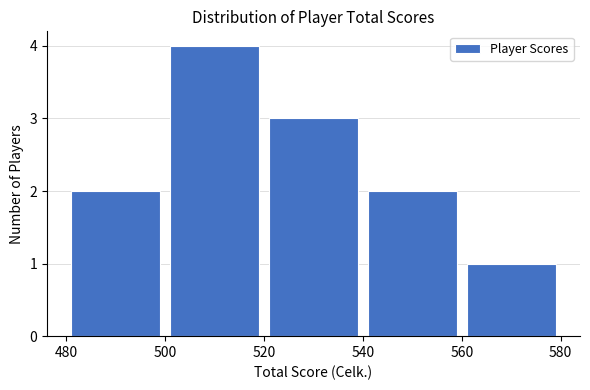

How tall is the bar that spans 520 to 540 on the x-axis? The values are not printed on the chart, so give them approximately, as read against the axis.

3